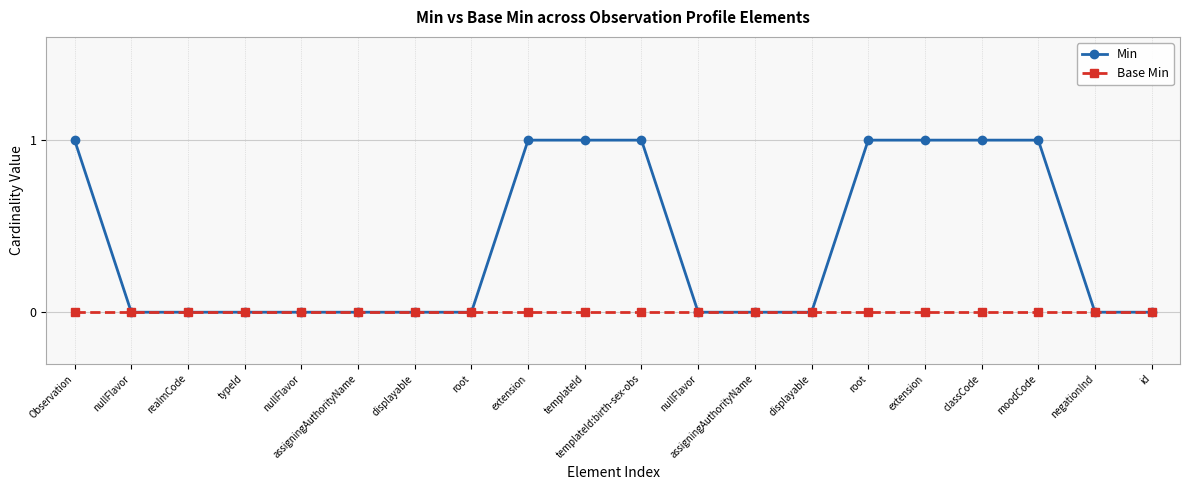

How many distinct data groups are displayed?

2